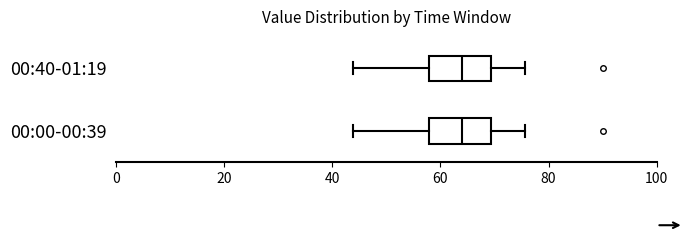

Where does the median line of the box for 00:00-00:39 sit on the x-axis? The values are not printed on the chart, so give them approximately, as read against the axis.

64